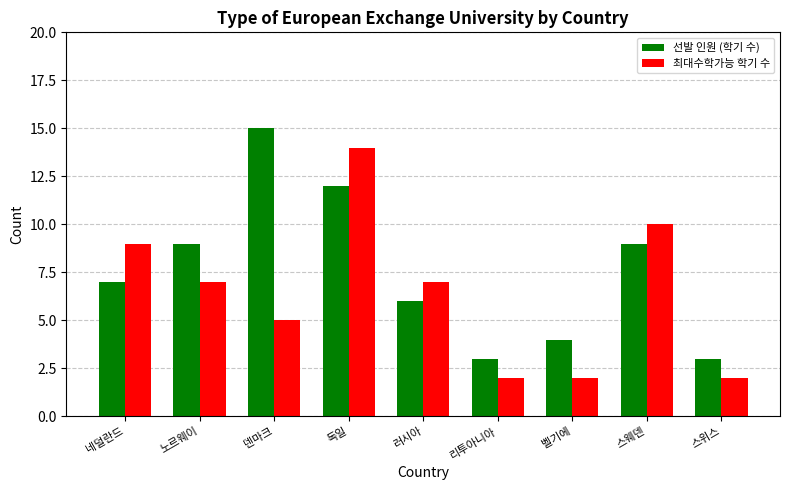

Reading right to left, what are all the values shown in this chart?

선발 인원 (학기 수): 스위스=3	스웨덴=9	벨기에=4	리투아니아=3	러시아=6	독일=12	덴마크=15	노르웨이=9	네덜란드=7
최대수학가능 학기 수: 스위스=2	스웨덴=10	벨기에=2	리투아니아=2	러시아=7	독일=14	덴마크=5	노르웨이=7	네덜란드=9